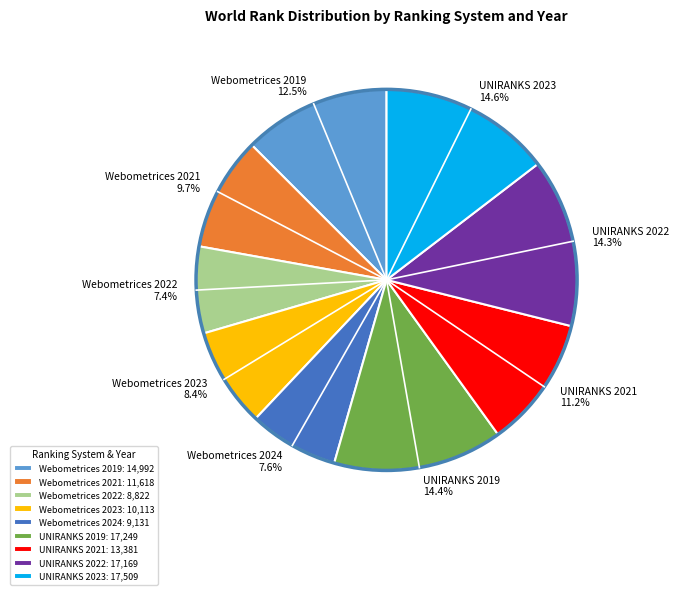

To the nearest percent, what is the combined percentage of UNIRANKS 2023 and Webometrices 2023?

23%